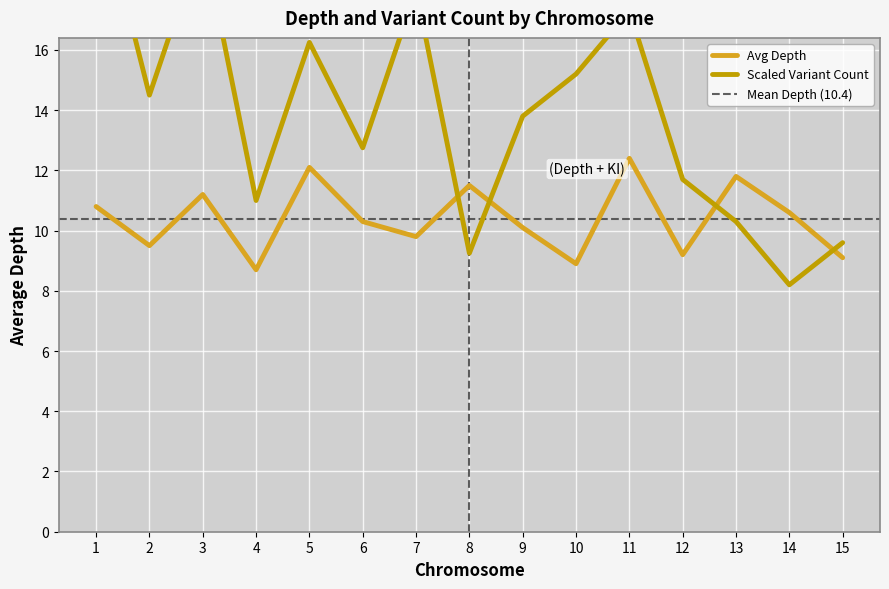

Which series has the largest total across all categories?

Variant Count by Chr